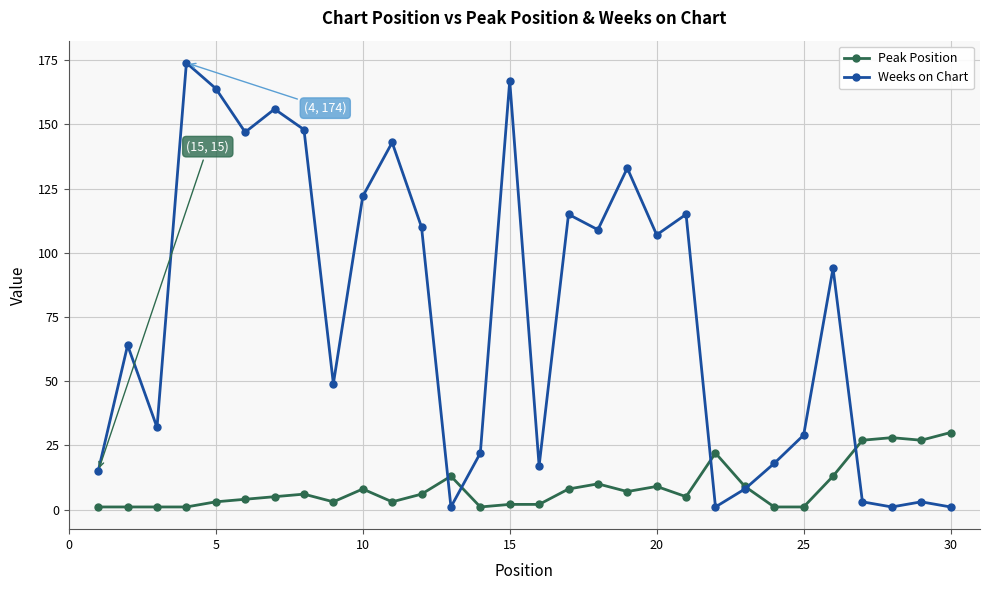

Rank the series by their maximum value, from lowest to highest.

Peak Position, Weeks on Chart